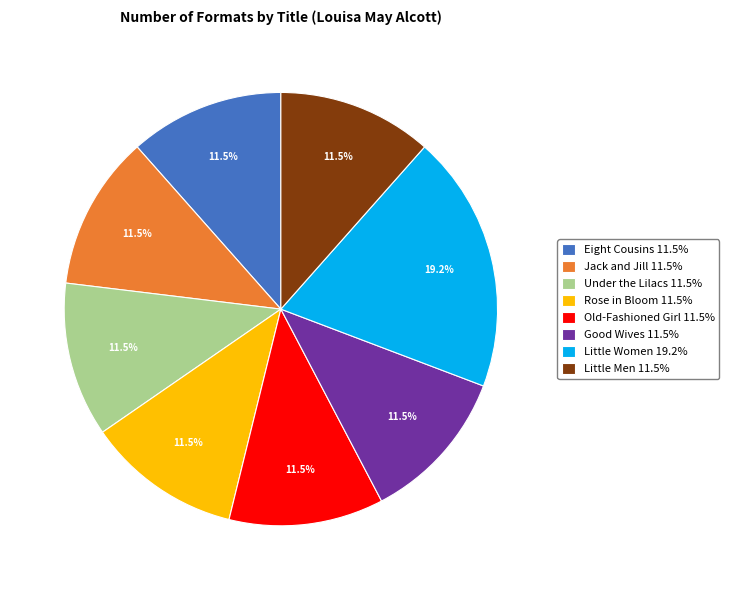

How many segments does this pie chart have?

8